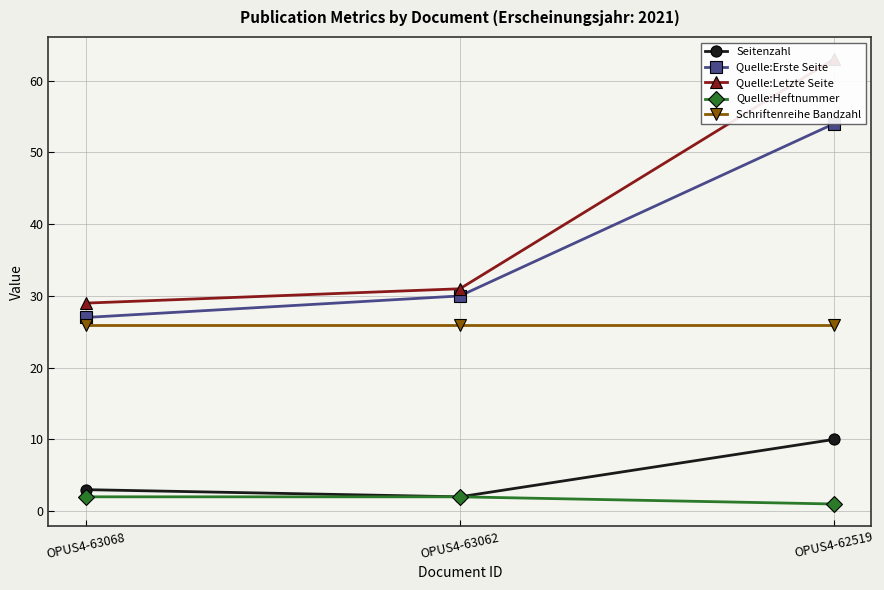

Reading right to left, list all the values displayed in this chart.

Seitenzahl: 10	2	3
Quelle:Erste Seite: 54	30	27
Quelle:Letzte Seite: 63	31	29
Quelle:Heftnummer: 1	2	2
Schriftenreihe Bandzahl: 26	26	26